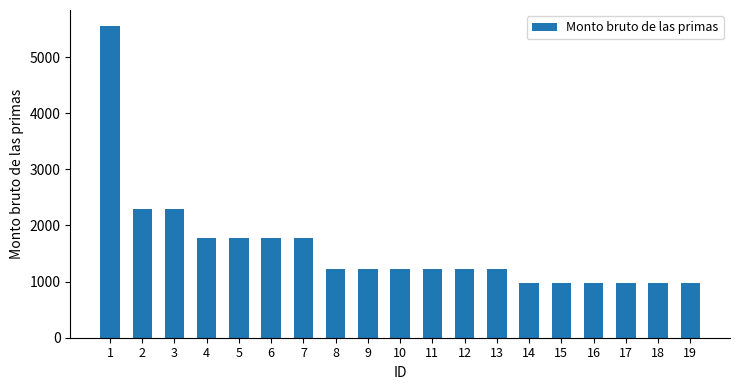

What is the value of the 10th bar from the left?

1218.2